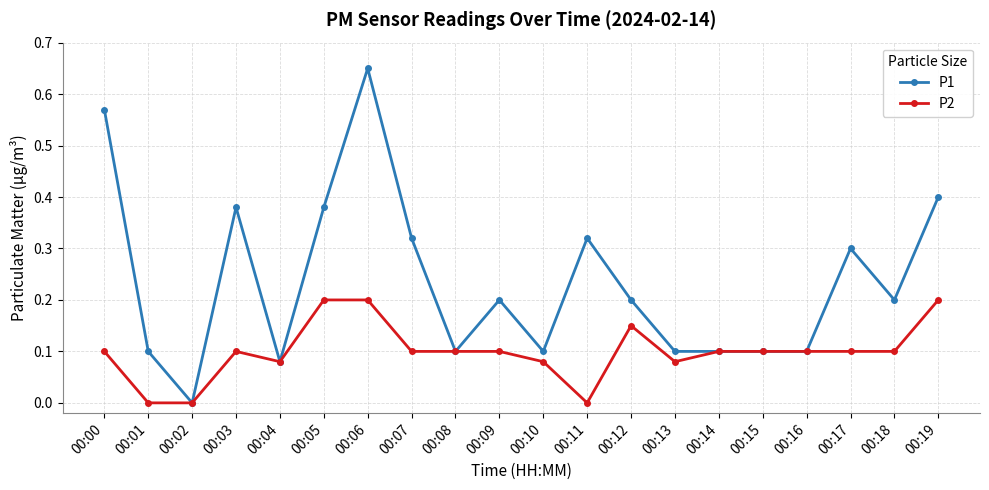

Rank the series by their average value, from lowest to highest.

P2, P1